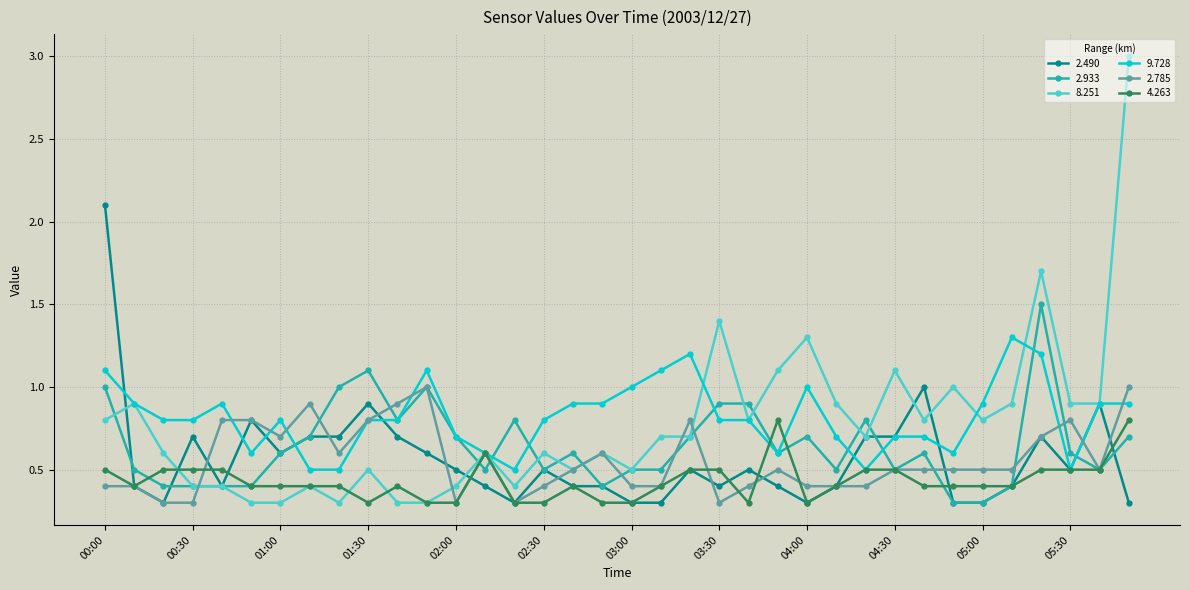

What is the value of the 2.785 point at the 4th from the left?

0.3